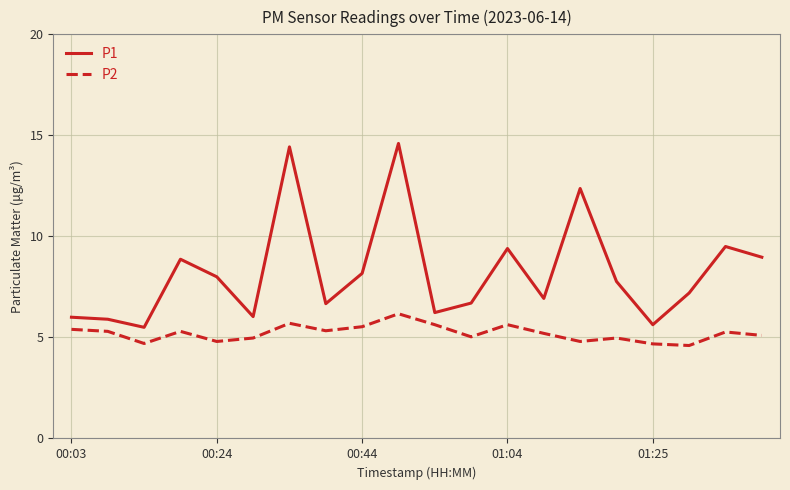

In P1, how many points are lower than both neighbors (excluding endpoints)?

6